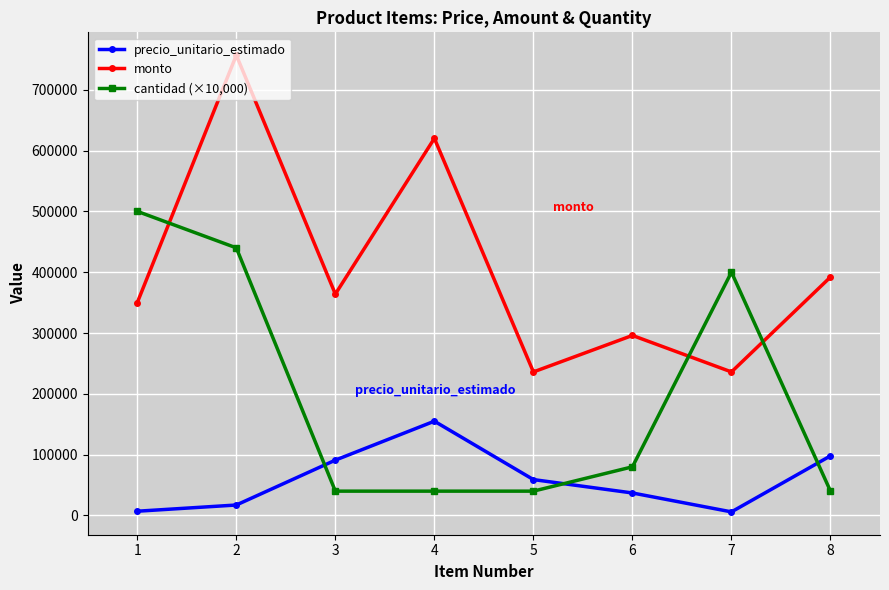

How many lines are shown in the chart?

3